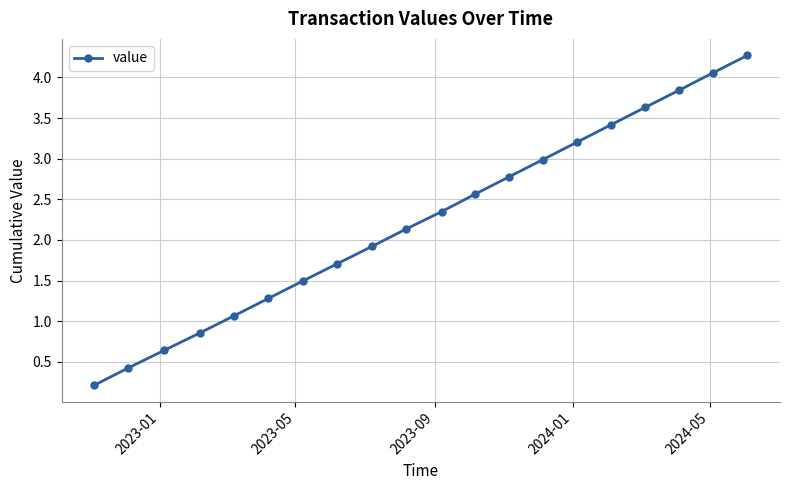

What is the value of the 8th point from the left?

1.7